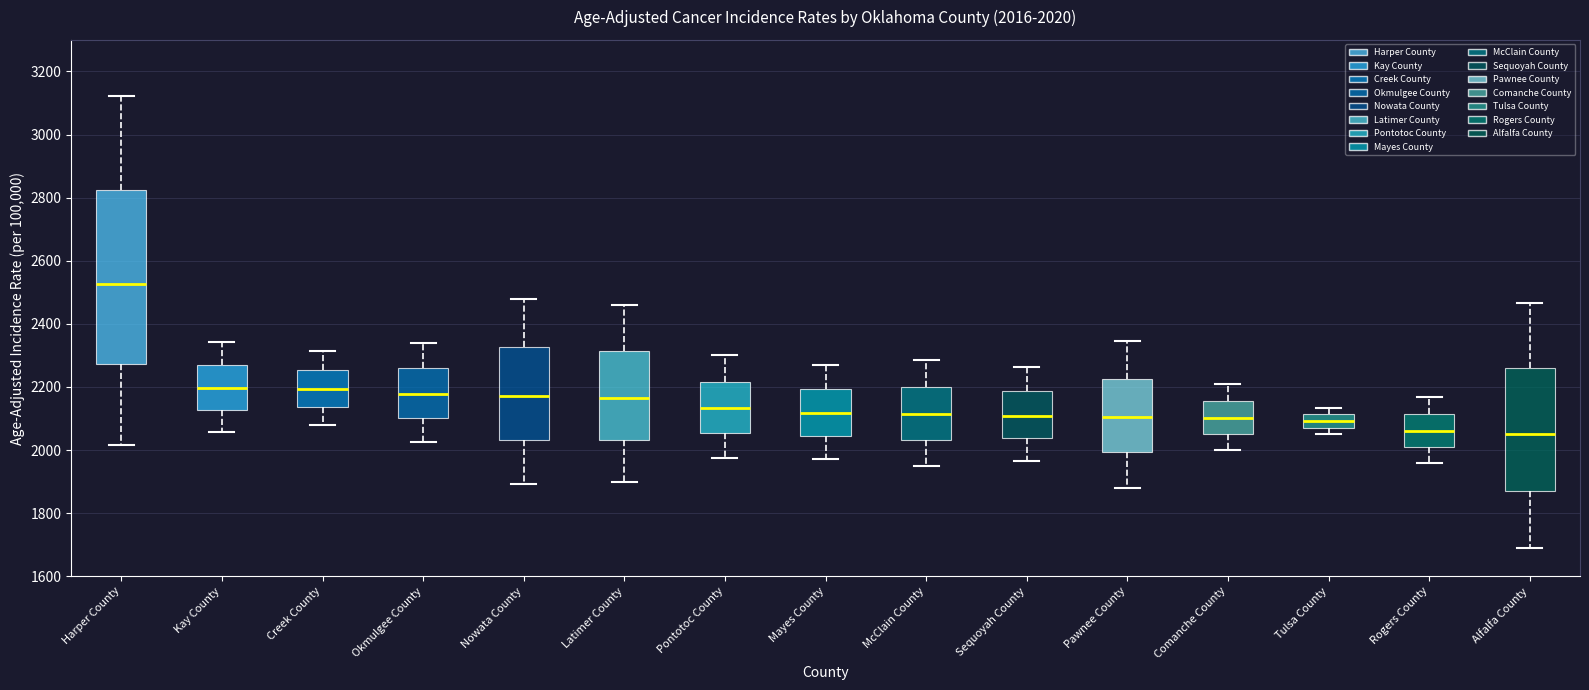

Which box is the tallest, from its lower edge to its upper edge?

Harper County